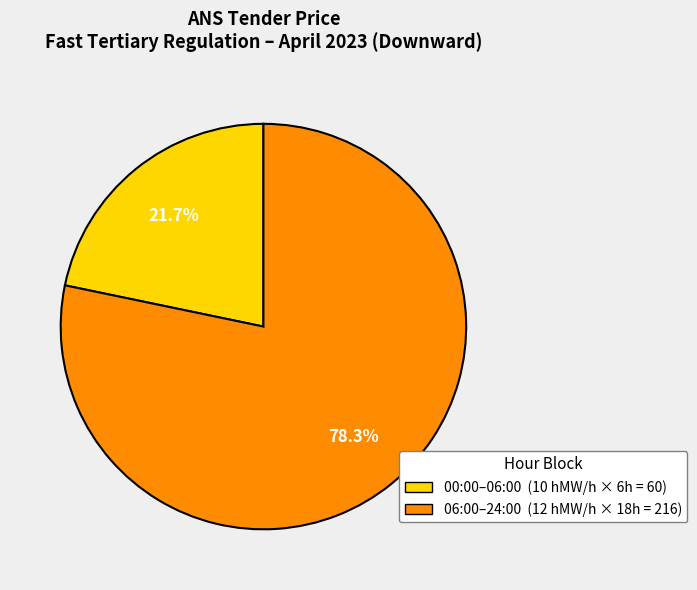

Does any single category account for the majority?

Yes